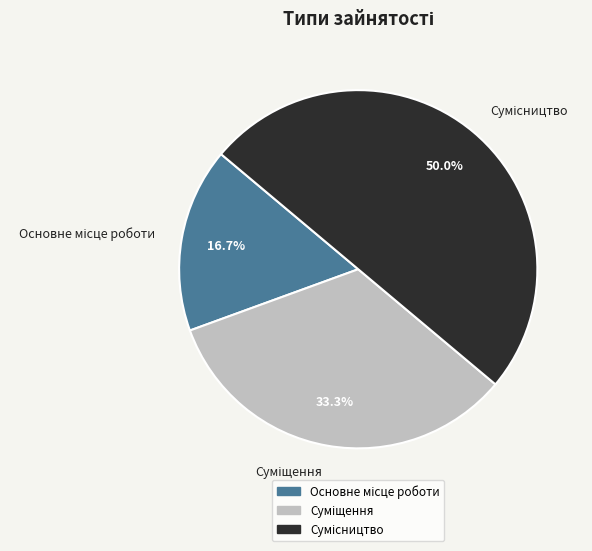

Rank the categories by value from lowest to highest.

Основне місце роботи, Суміщення, Сумісництво